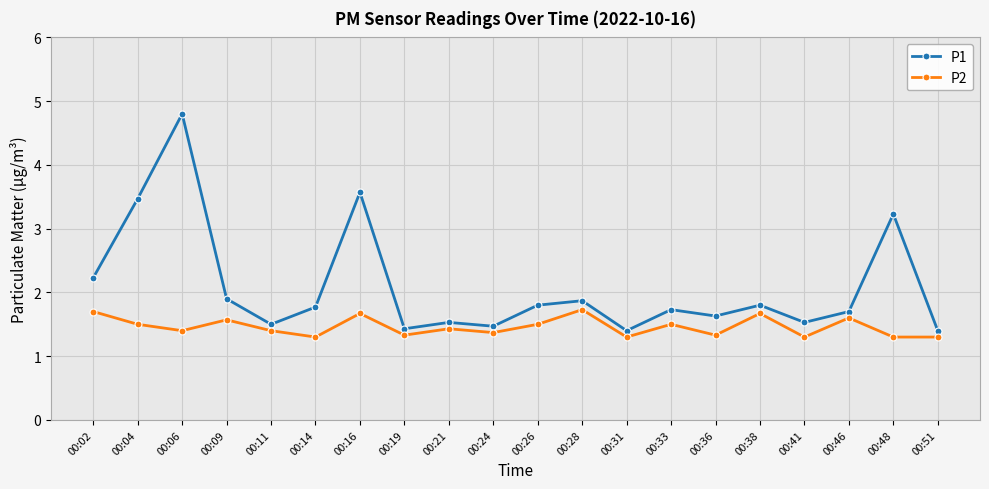

Does the chart have visible grid lines?

Yes